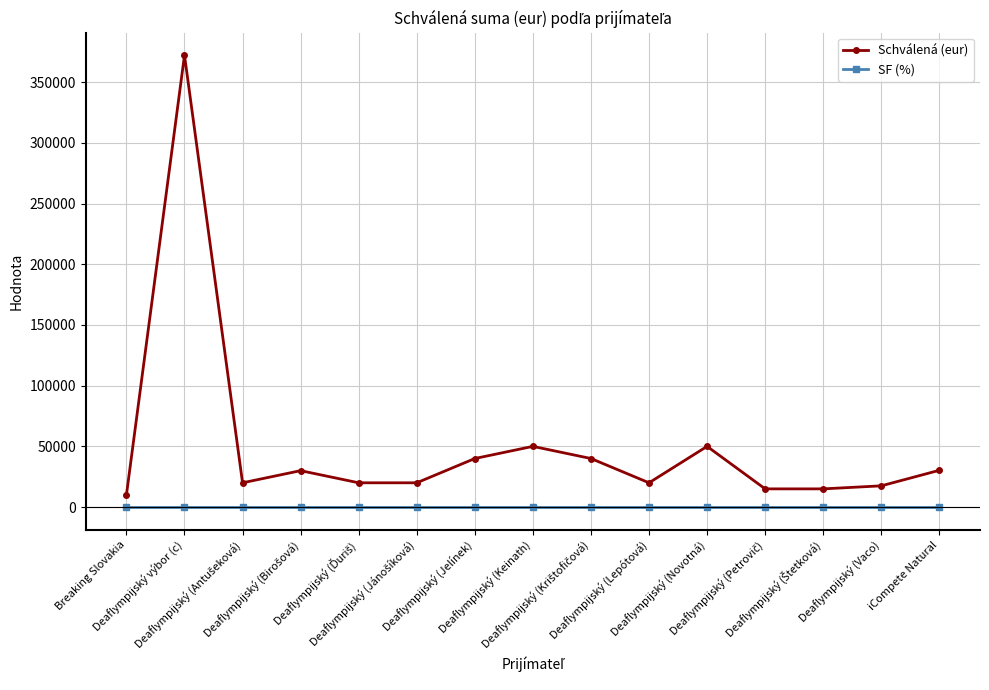

True or false: Schválená (eur) and SF (%) cross at least once.

False